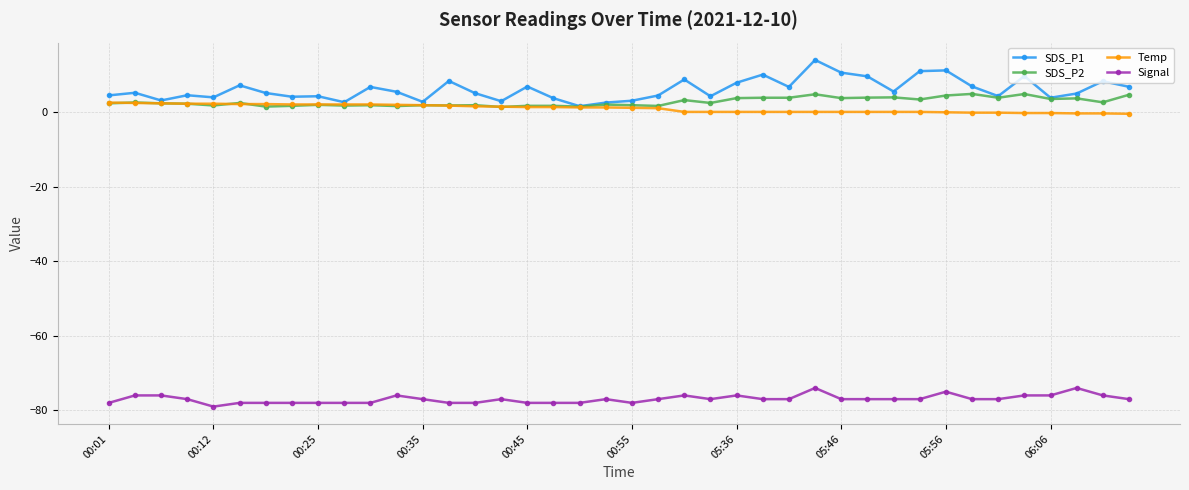

What are all the series names shown in the legend?

SDS_P1, SDS_P2, Temp, Signal